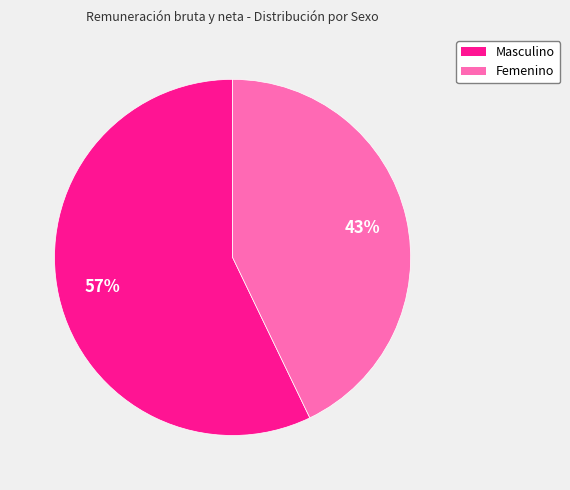

The Masculino slice represents 57% of the pie. True or false?

True